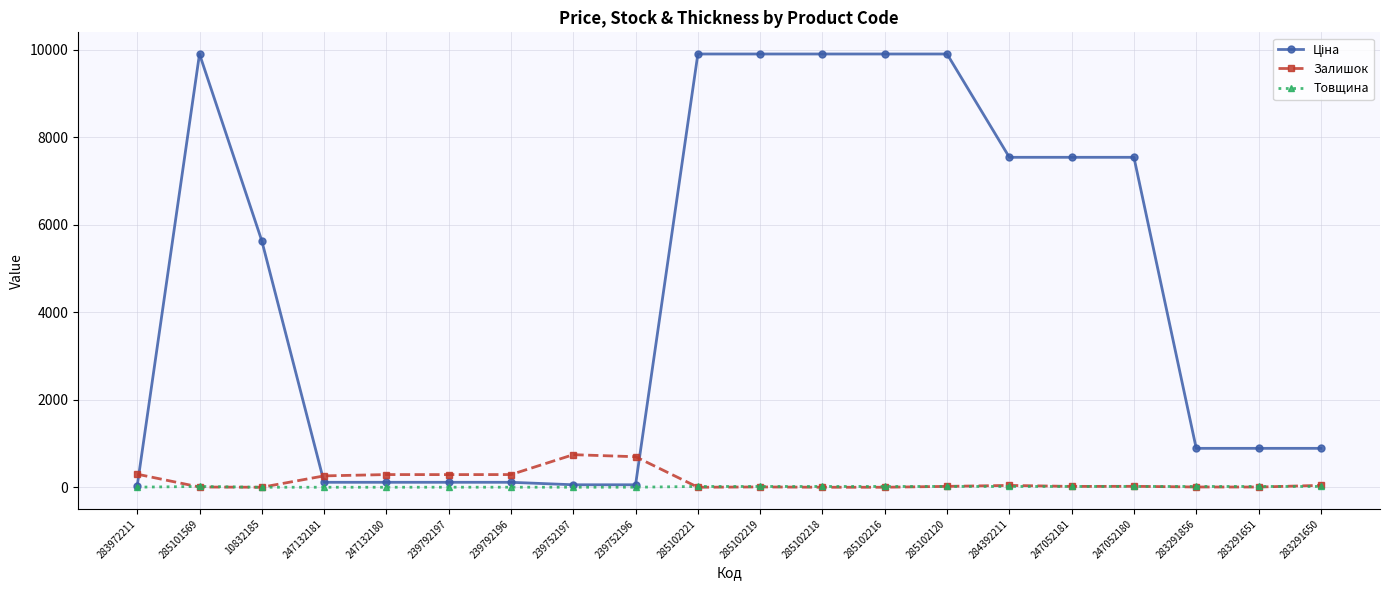

What is the total value across all series at 283291650?

950.9